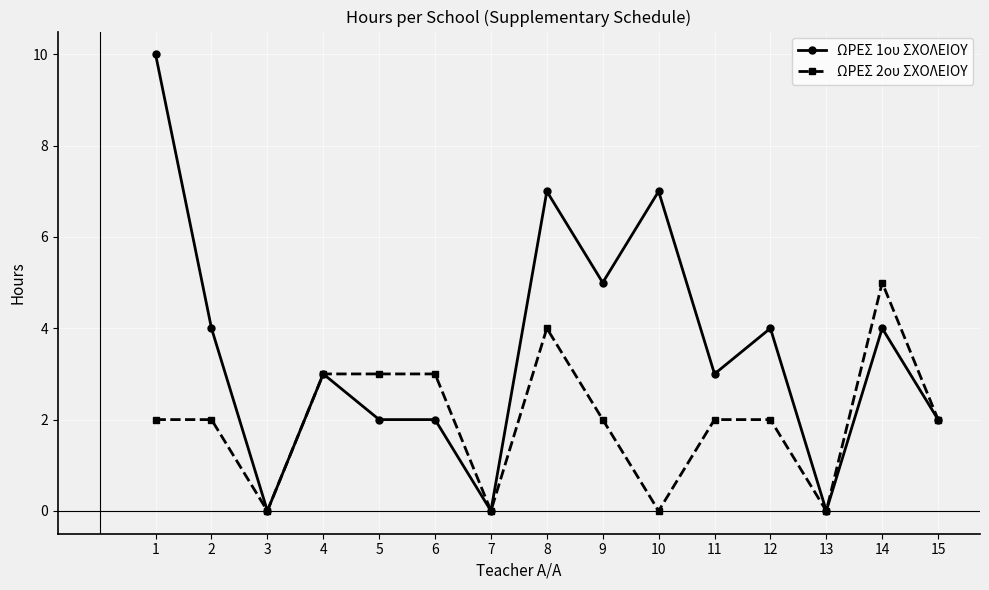

At 12, list the series in order from smallest to largest.

ΩΡΕΣ 2ου ΣΧΟΛΕΙΟΥ, ΩΡΕΣ 1ου ΣΧΟΛΕΙΟΥ